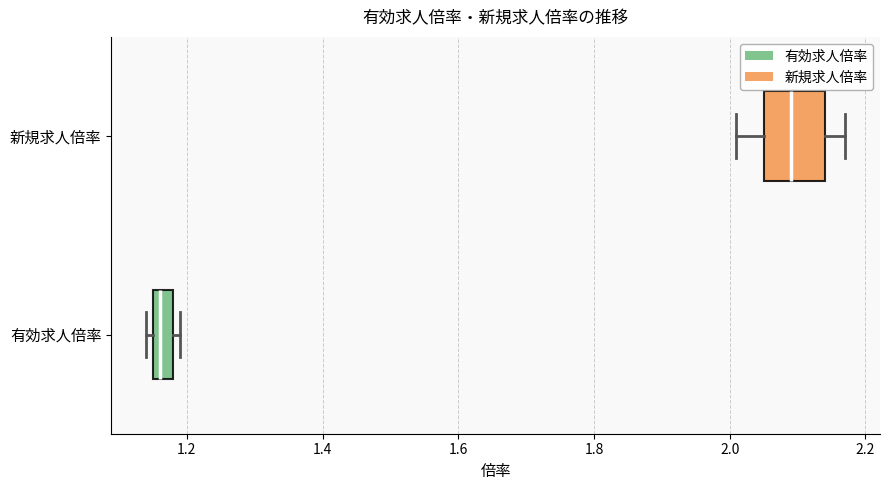

Where does the right whisker of the box for 新規求人倍率 end on the x-axis? The values are not printed on the chart, so give them approximately, as read against the axis.

2.18